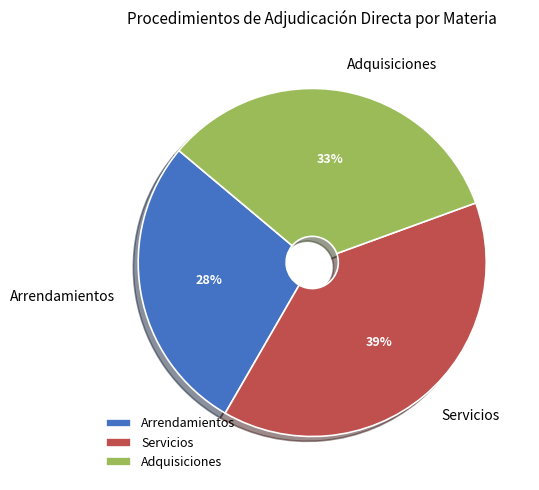

Which slice is the largest?

Servicios